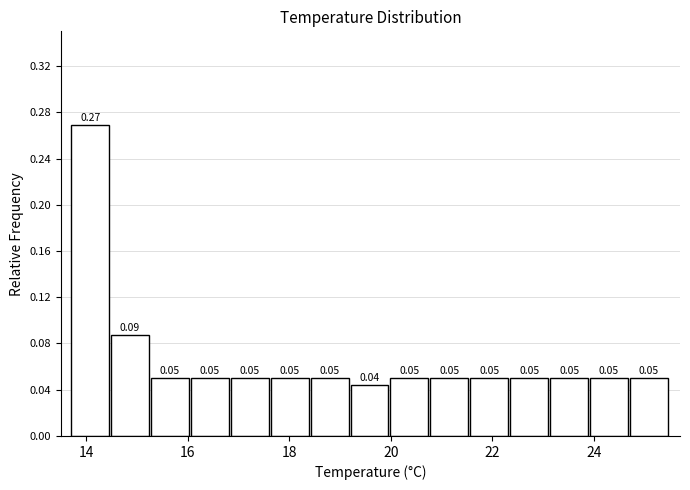

Read against the x-axis, roughly where is the centre of the tallest bar?

14.0